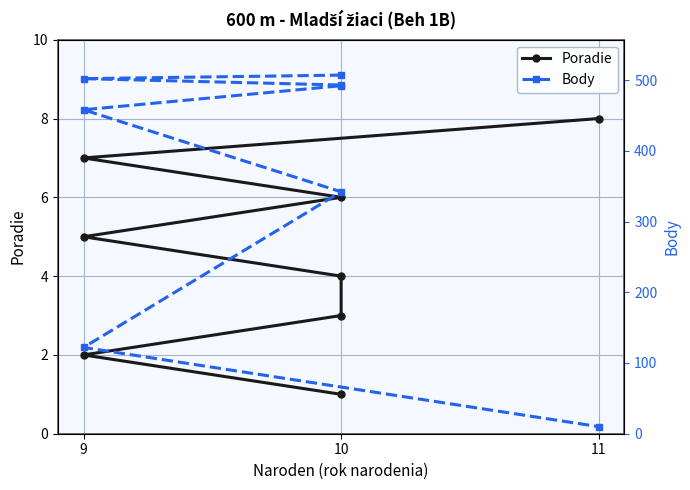

How many values in the Poradie series are below 5?

4